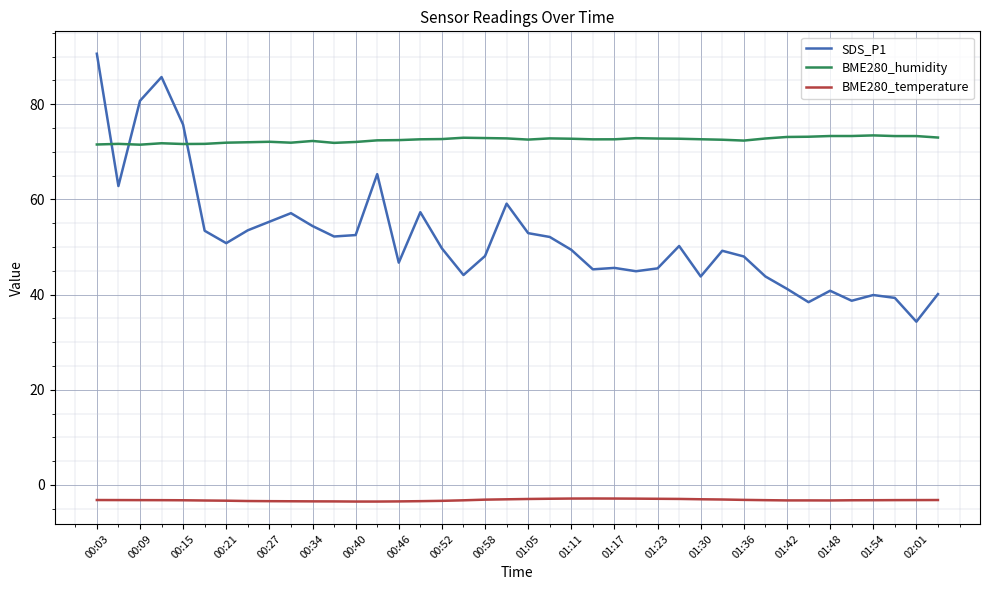

Which series has the largest total across all categories?

BME280_humidity